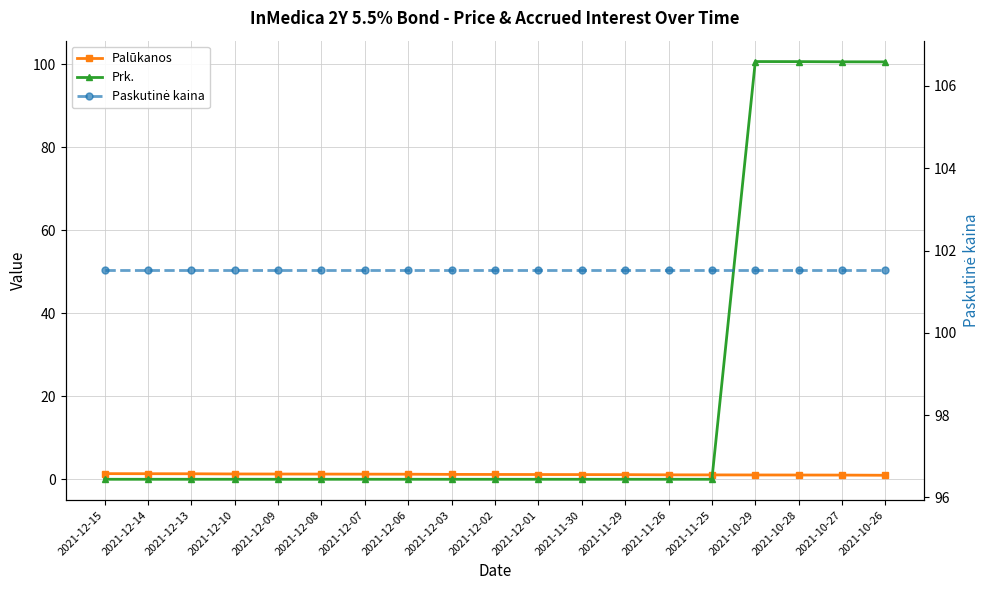

Between 2021-12-09 and 2021-10-29, which series saw the biggest shift?

Prk.